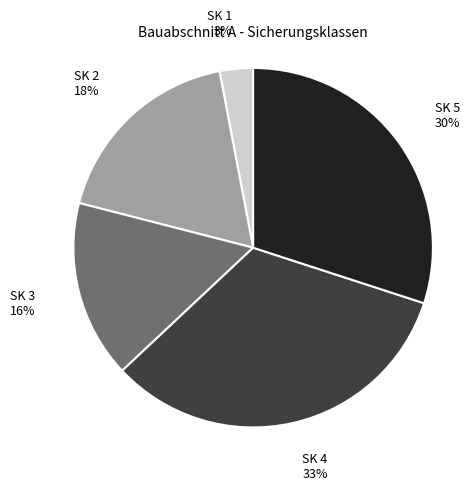

To the nearest percent, what percentage of the pie is SK 2?

18%